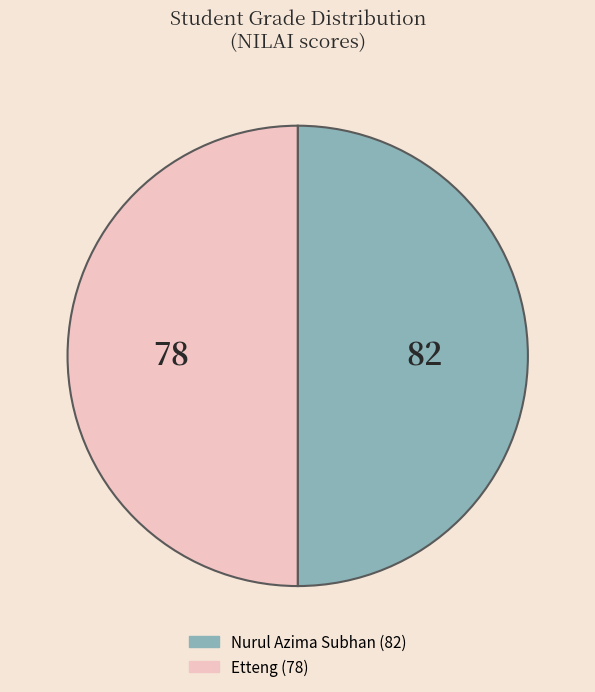

Is the sum of Nurul Azima Subhan and Etteng greater than half?

Yes